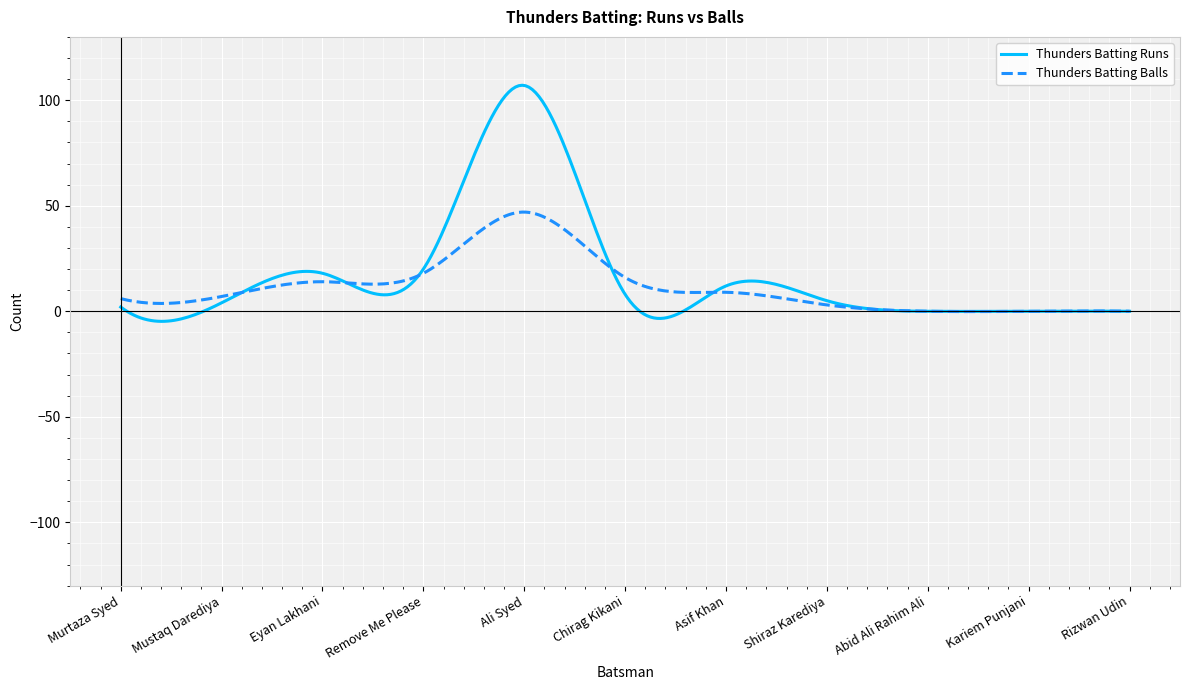

Rank the series by their maximum value, from lowest to highest.

Thunders Batting Balls, Thunders Batting Runs